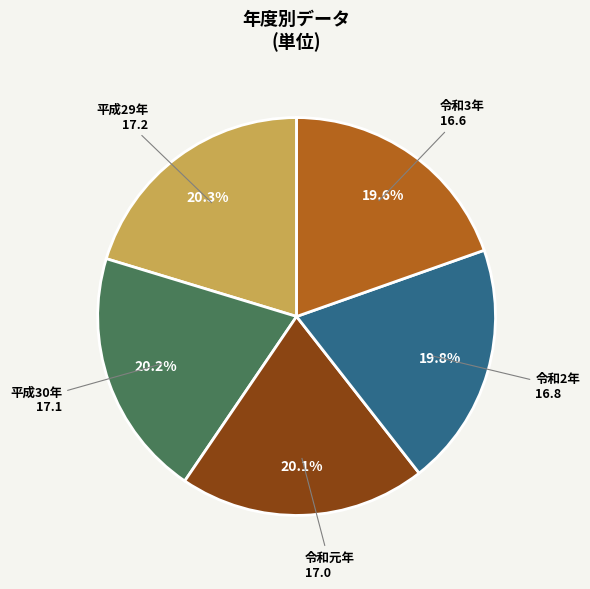

Does 令和元年 account for over 50% of the chart?

No